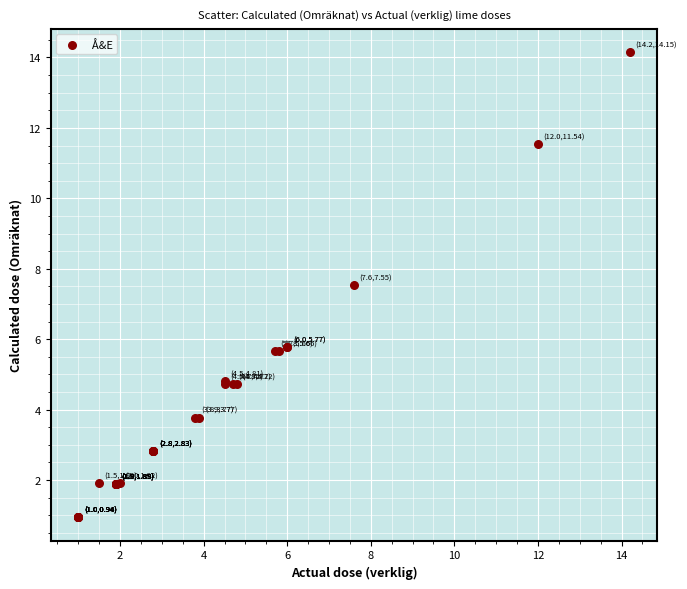

What Y value in the scatter plot is closest to 7?

7.5